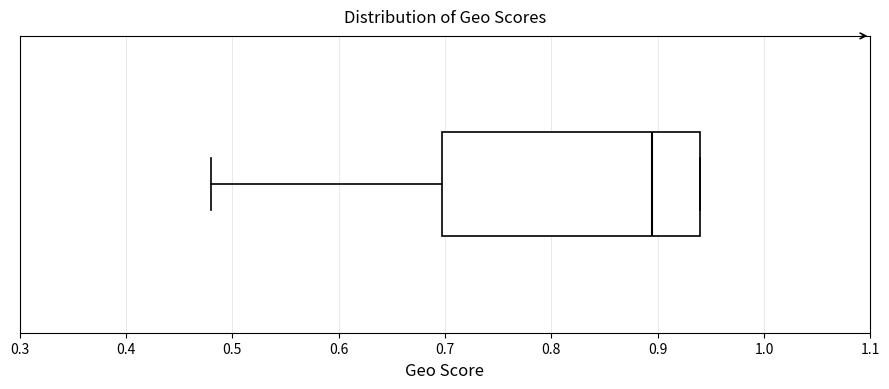

Transcribe this box plot: give where the median line is, the range the box spans, and where the two whiskers end, as read against the x-axis. The values are not printed on the chart, so give them approximately, as read against the axis.

median 0.90, box 0.70 to 0.94, whiskers 0.48 to 0.94